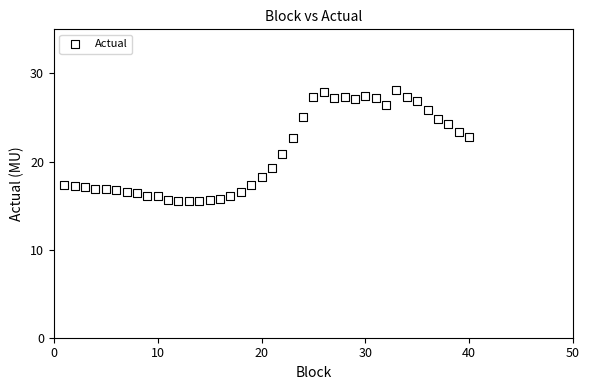

What is the range of X values (max minus min)?

39.0